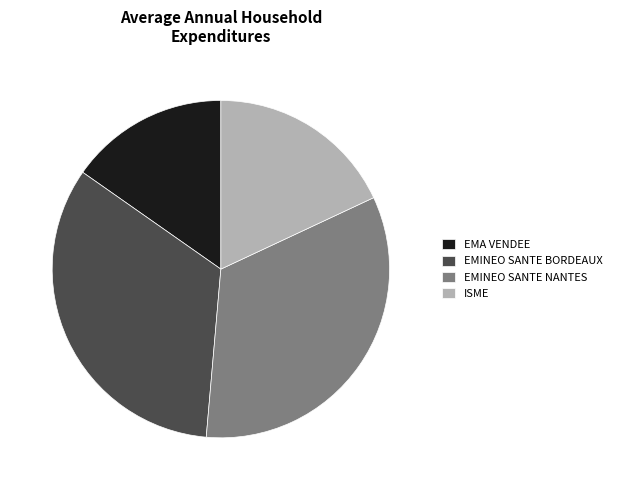

What is the ratio of the value at EMINEO SANTE NANTES to the value at ISME?

1.8